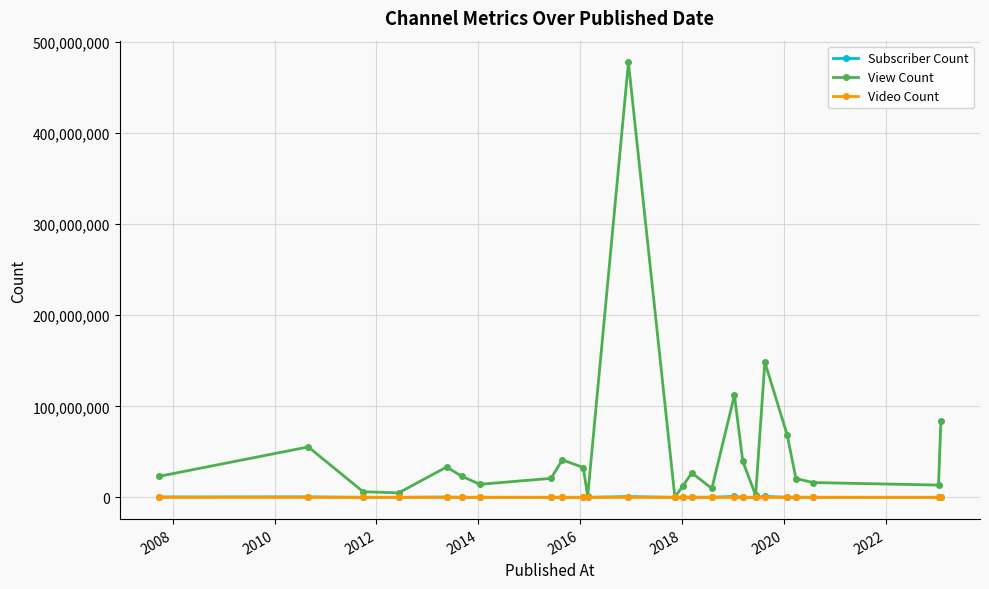

Which series has the largest range (max minus min)?

View Count